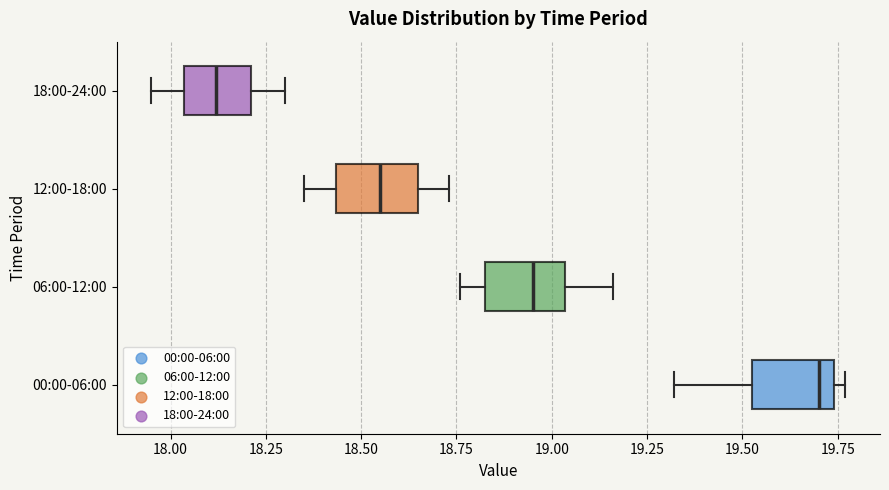

Reading bottom to top, transcribe this box plot: for each box, give where its median line is, the range the box spans, and where its two whiskers end, as read against the x-axis. The values are not printed on the chart, so give them approximately, as read against the axis.

00:00-06:00: median 19.70, box 19.55 to 19.75, whiskers 19.30 to 19.75 (just right of the box's right edge)
06:00-12:00: median 18.95, box 18.85 to 19.05, whiskers 18.75 to 19.15
12:00-18:00: median 18.55, box 18.45 to 18.65, whiskers 18.35 to 18.75
18:00-24:00: median 18.10, box 18.05 to 18.20, whiskers 17.95 to 18.30